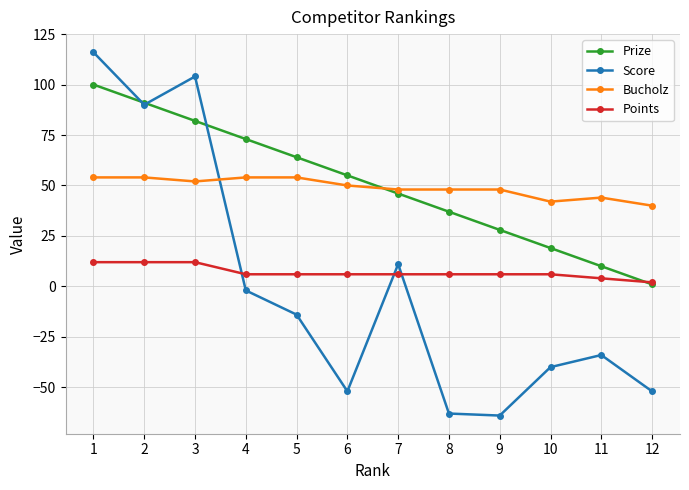

Count the Points values in the range 6 to 12.

10